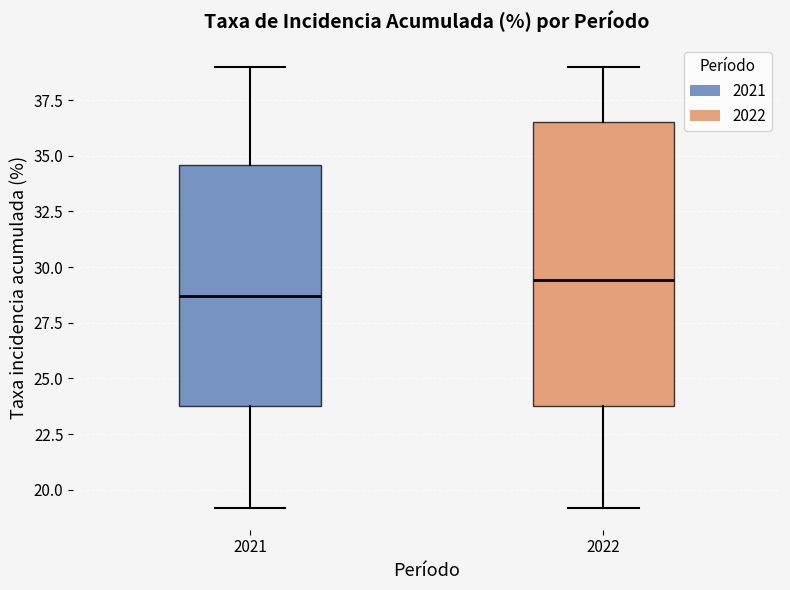

Reading left to right, transcribe this box plot: for each box, give where its median line is, the range the box spans, and where its two whiskers end, as read against the y-axis. The values are not printed on the chart, so give them approximately, as read against the axis.

2021: median 28.5, box 24.0 to 34.5, whiskers 19.0 to 39.0
2022: median 29.5, box 24.0 to 36.5, whiskers 19.0 to 39.0